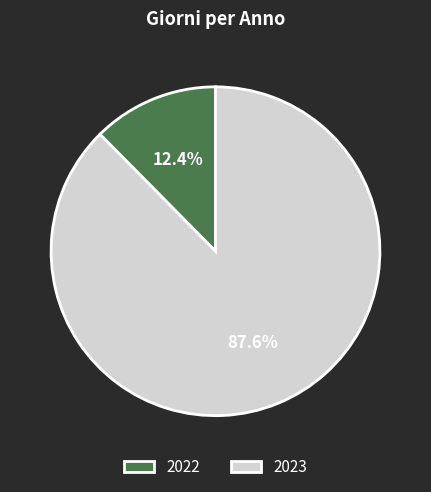

What percentage is NOT represented by 2022?

87.6%